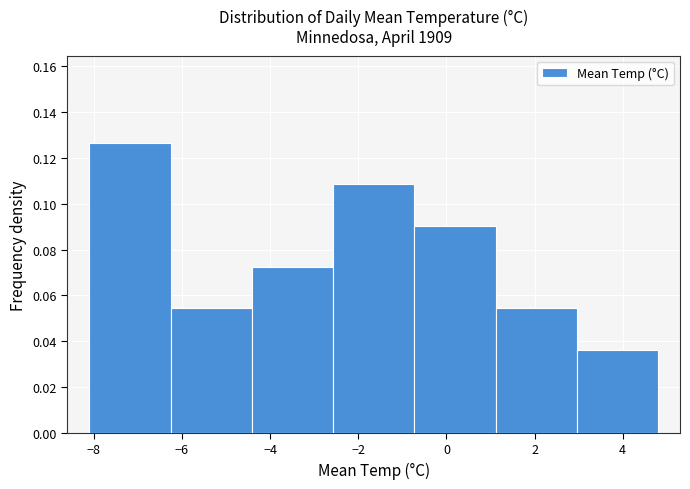

Reading left to right, transcribe this chart: for each bar, give the range it covers on the x-axis and its height. Neither the bar edges nor the heights are printed on the chart, so give them approximately, as read against the axes.

-8.0 to -6.2: 0.126
-6.2 to -4.4: 0.054
-4.4 to -2.6: 0.072
-2.6 to -0.8: 0.108
-0.8 to 1.2: 0.090
1.2 to 3.0: 0.054
3.0 to 4.8: 0.036